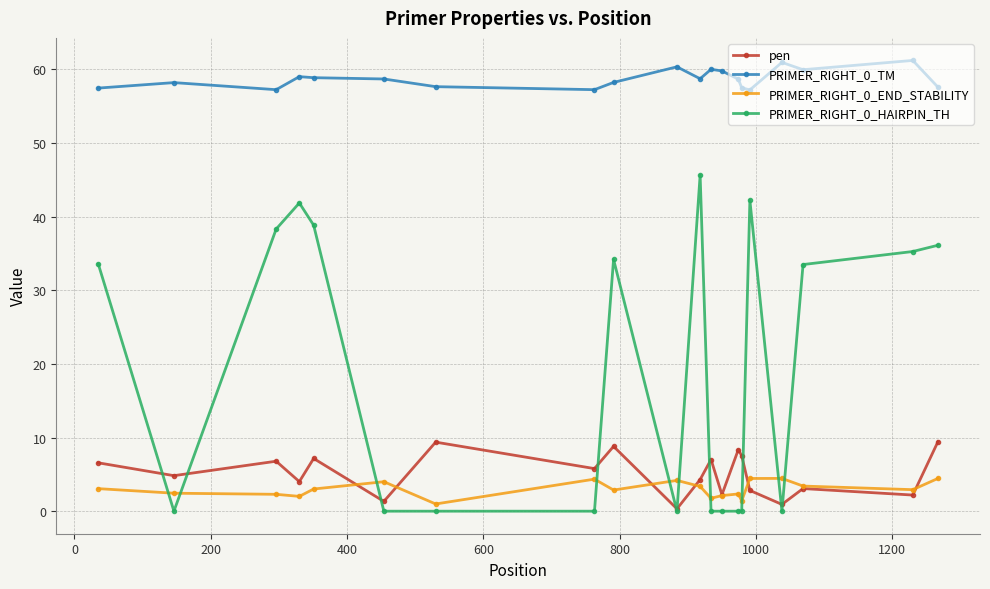

List the series in order of their peak value, lowest first.

PRIMER_RIGHT_0_END_STABILITY, pen, PRIMER_RIGHT_0_HAIRPIN_TH, PRIMER_RIGHT_0_TM